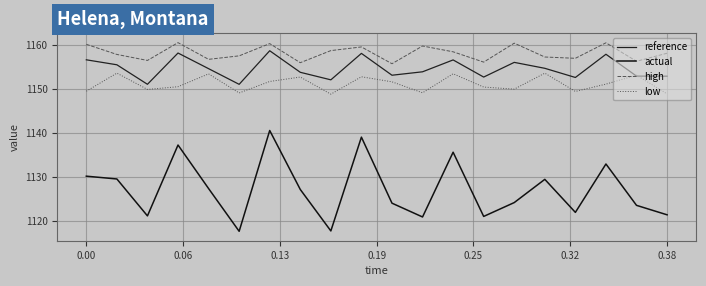

Which category has the lowest value in the low series?

8